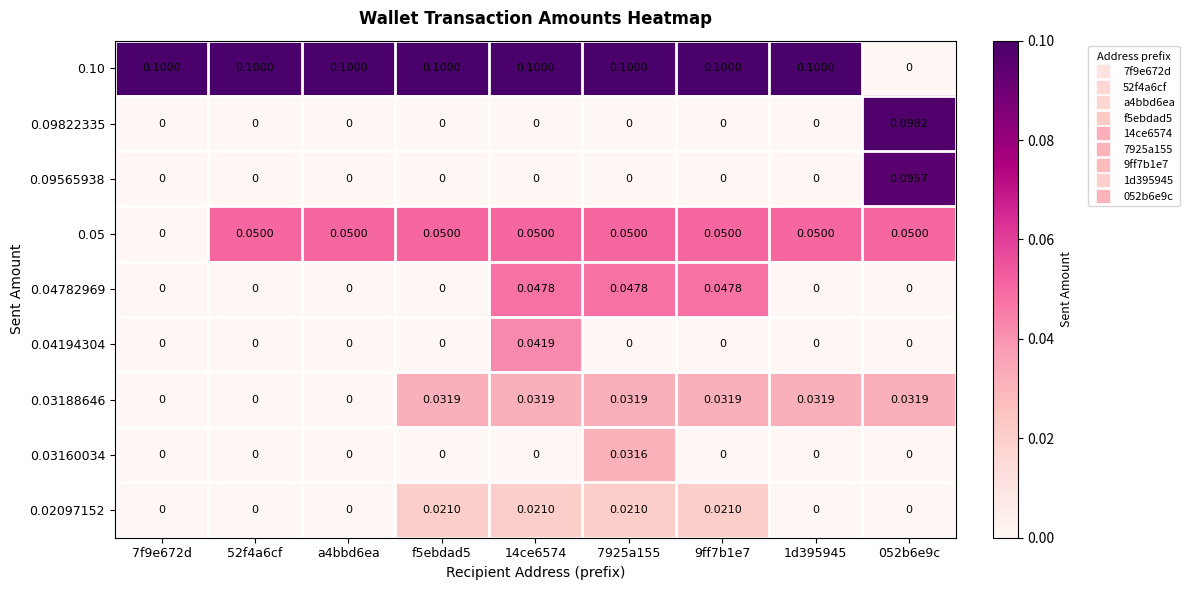

What is the total value across all series at 7925a155?

0.3